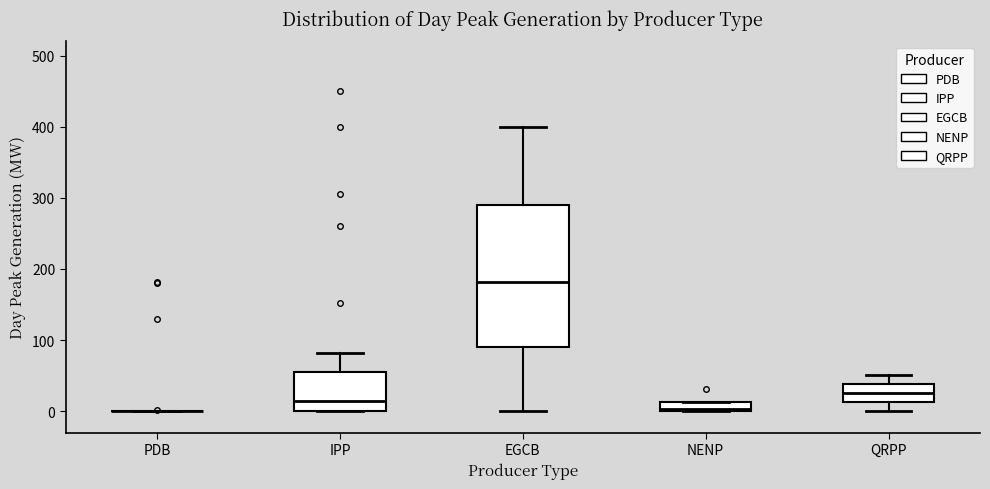

Comparing the boxes themselves (not the whiskers), which one is the tallest?

EGCB